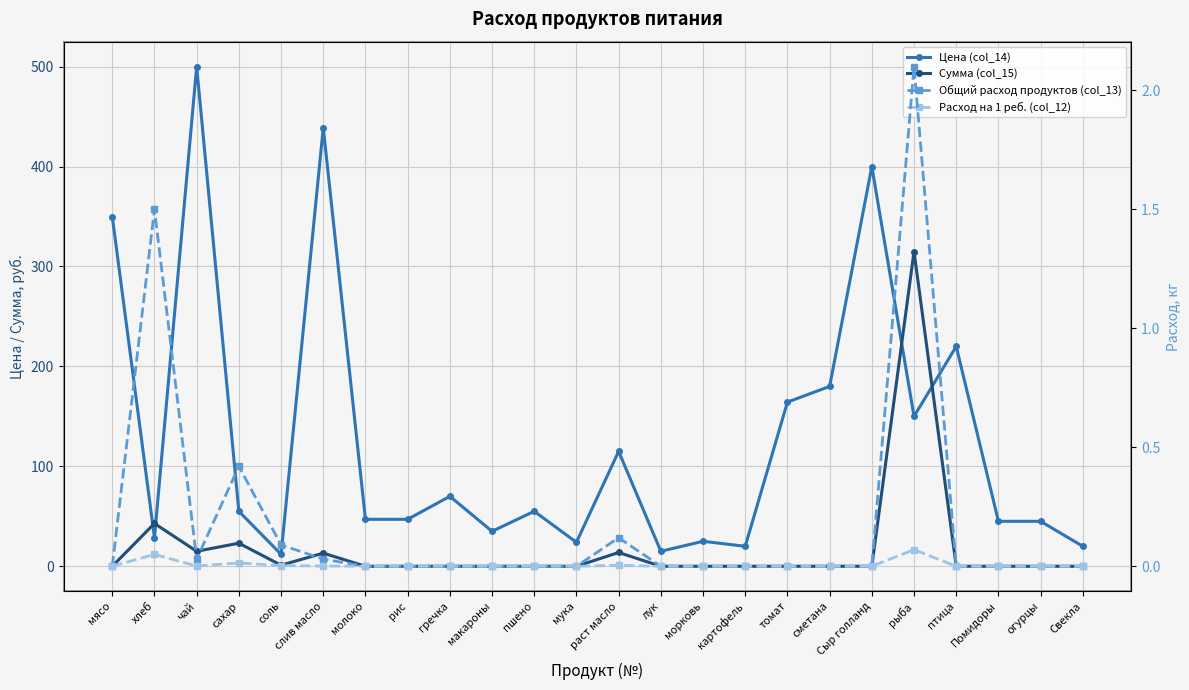

What position from the left is мясо?

1